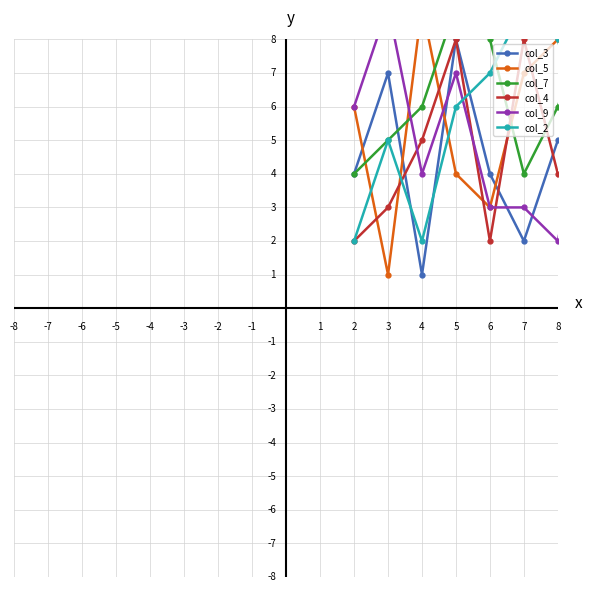

What are all the series names shown in the legend?

col_3, col_5, col_7, col_4, col_9, col_2